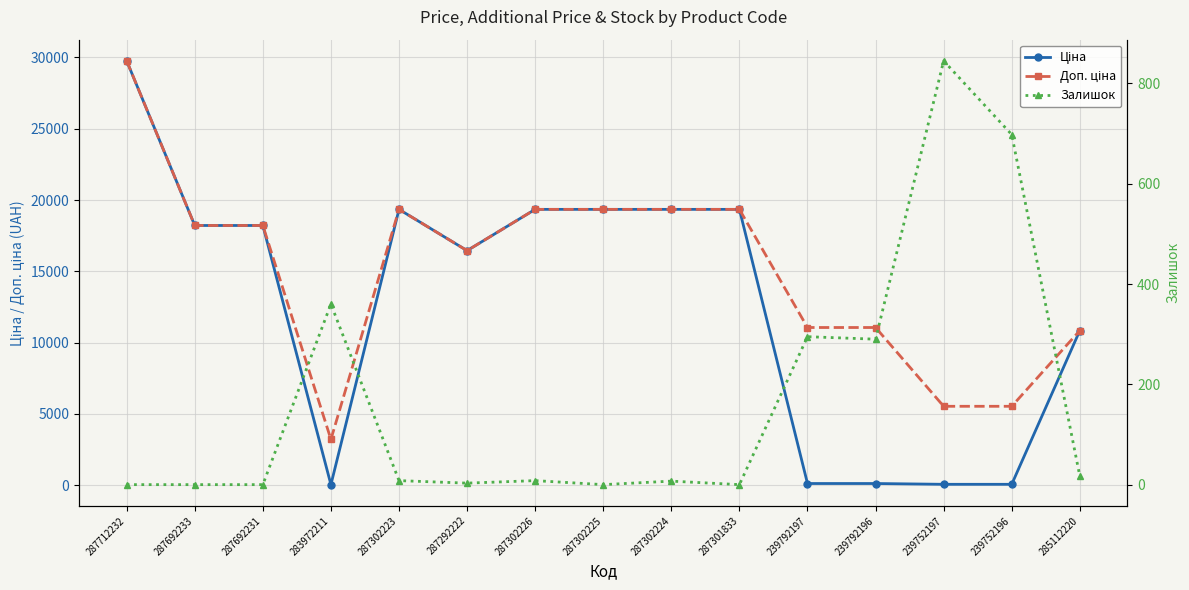

What are all the series names shown in the legend?

Ціна, Доп. ціна, Залишок